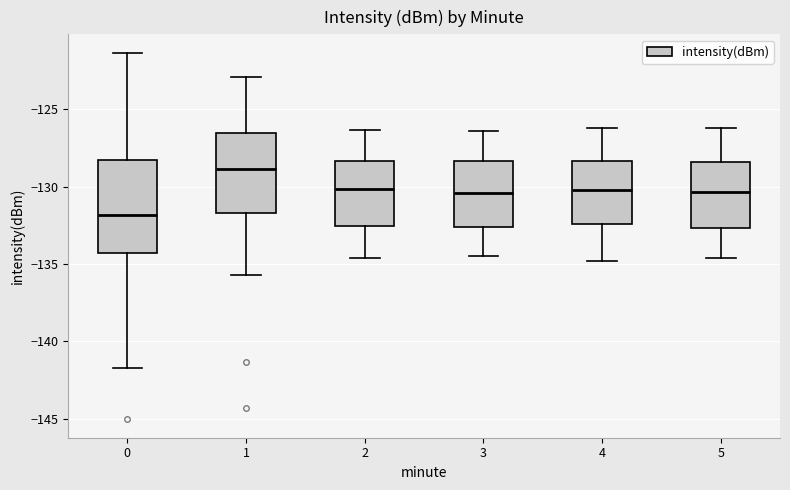

Reading left to right, read every box against the y-axis: the position of its median line, the range the box covers, and the ends of its whiskers. The values are not printed on the chart, so give them approximately, as read against the axis.

0: median -132.0, box -134.5 to -128.5, whiskers -141.5 to -121.5
1: median -129.0, box -131.5 to -126.5, whiskers -135.5 to -123.0
2: median -130.0, box -132.5 to -128.5, whiskers -134.5 to -126.5
3: median -130.5, box -132.5 to -128.5, whiskers -134.5 to -126.5
4: median -130.0, box -132.5 to -128.5, whiskers -135.0 to -126.0
5: median -130.5, box -132.5 to -128.5, whiskers -134.5 to -126.0